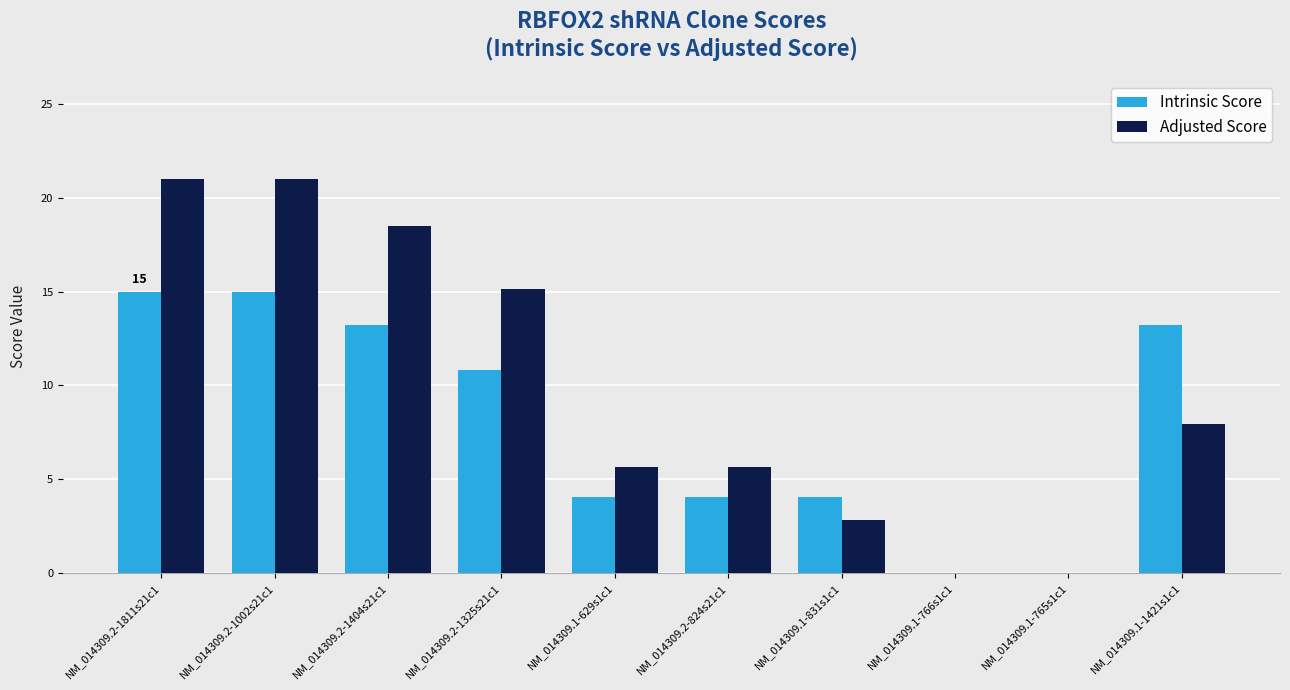

Which series changed the most between NM_014309.2-824s21c1 and NM_014309.1-831s1c1?

Adjusted Score